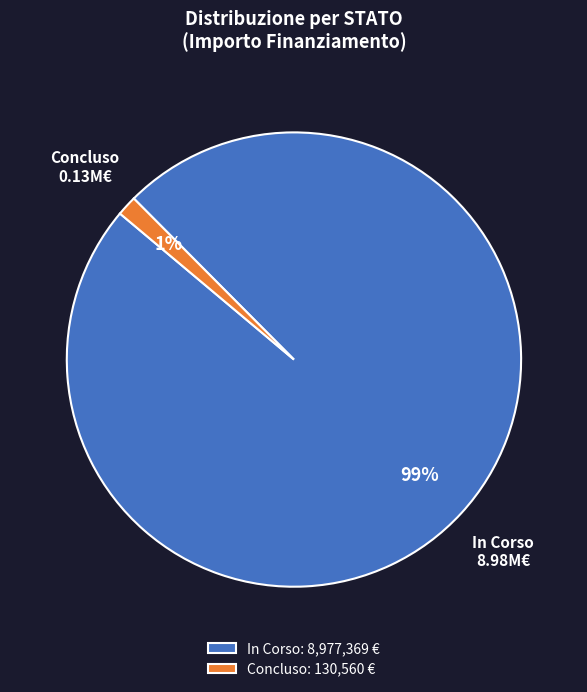

To the nearest percent, what is the average slice percentage?

50%